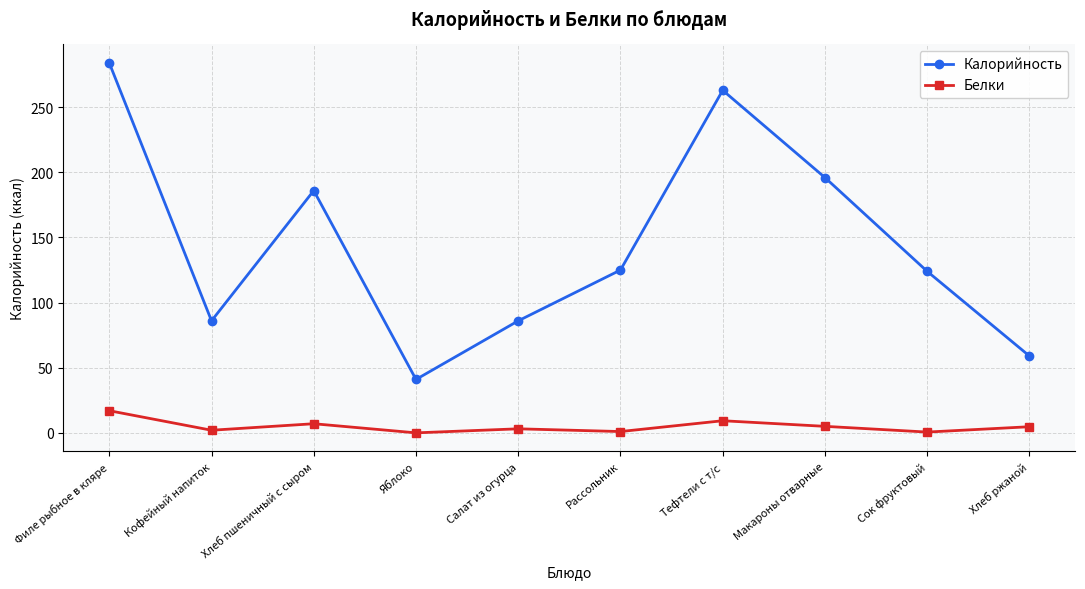

At which label does Калорийность first exceed 125?

Филе рыбное в кляре